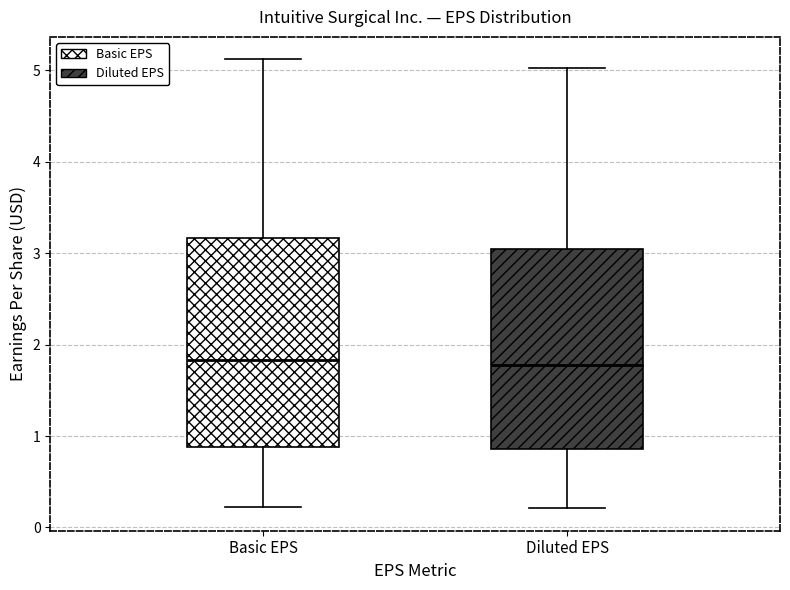

Reading left to right, read every box against the y-axis: the position of its median line, the range the box covers, and the ends of its whiskers. The values are not printed on the chart, so give them approximately, as read against the axis.

Basic EPS: median 1.8, box 0.9 to 3.2, whiskers 0.2 to 5.1
Diluted EPS: median 1.8, box 0.9 to 3.1, whiskers 0.2 to 5.0